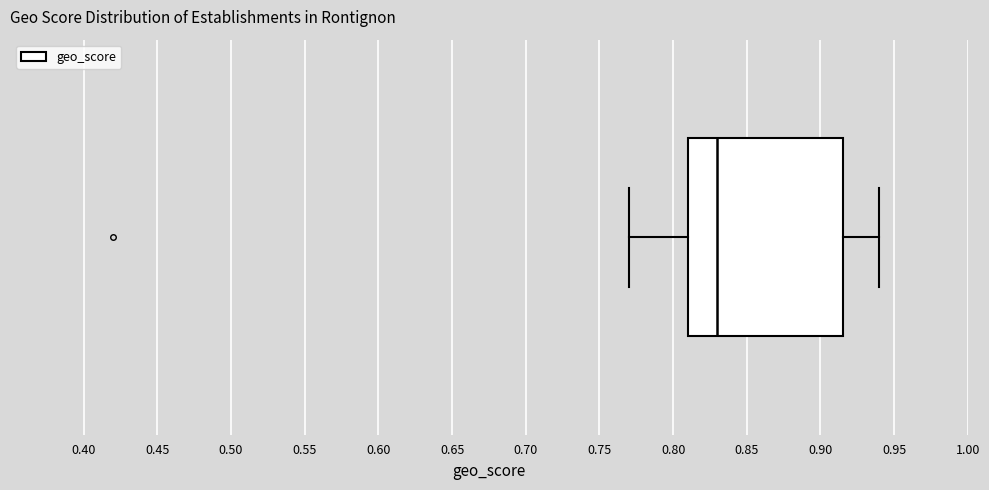

Read this box plot against the x-axis: the position of the median line, the range covered by the box, and the ends of both whiskers. The values are not printed on the chart, so give them approximately, as read against the axis.

median 0.830, box 0.810 to 0.915, whiskers 0.770 to 0.940